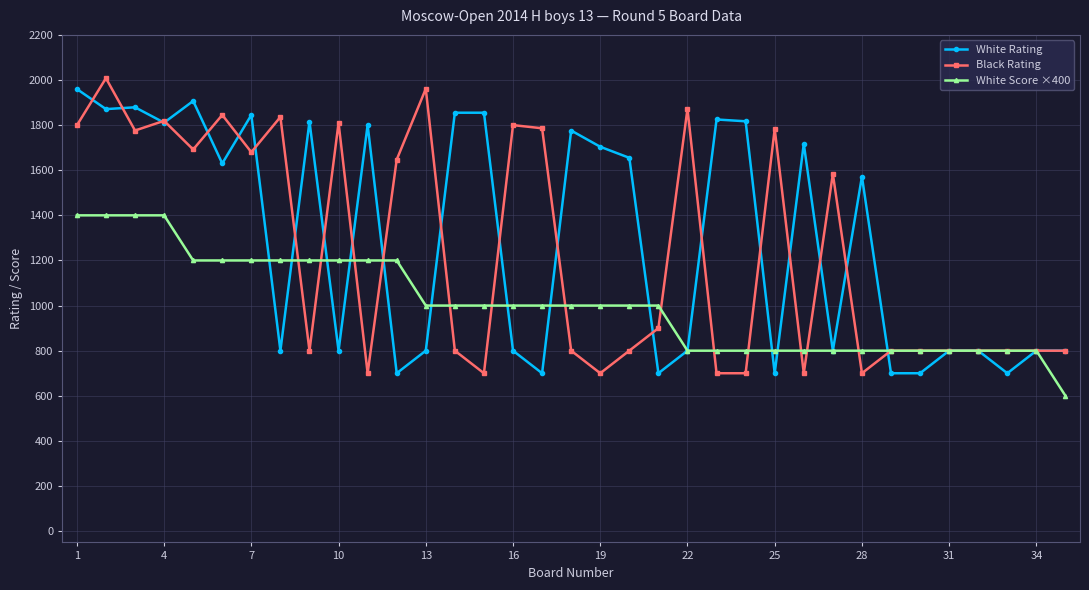

What are all the series names shown in the legend?

White Rating, Black Rating, White Score ×400